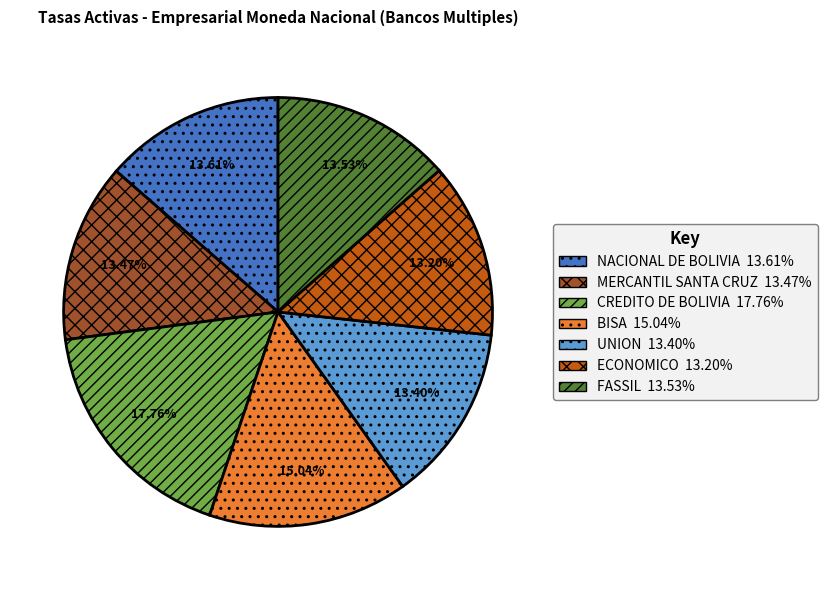

How much of the chart is everything except MERCANTIL SANTA CRUZ?

86.5%